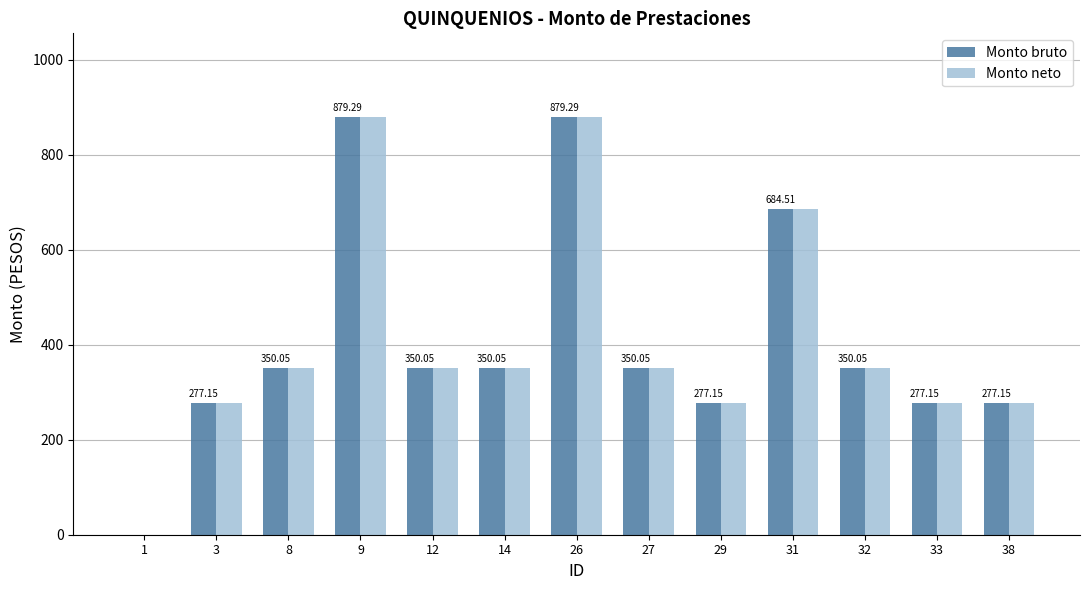

What is the total value across all series at 3?

554.3